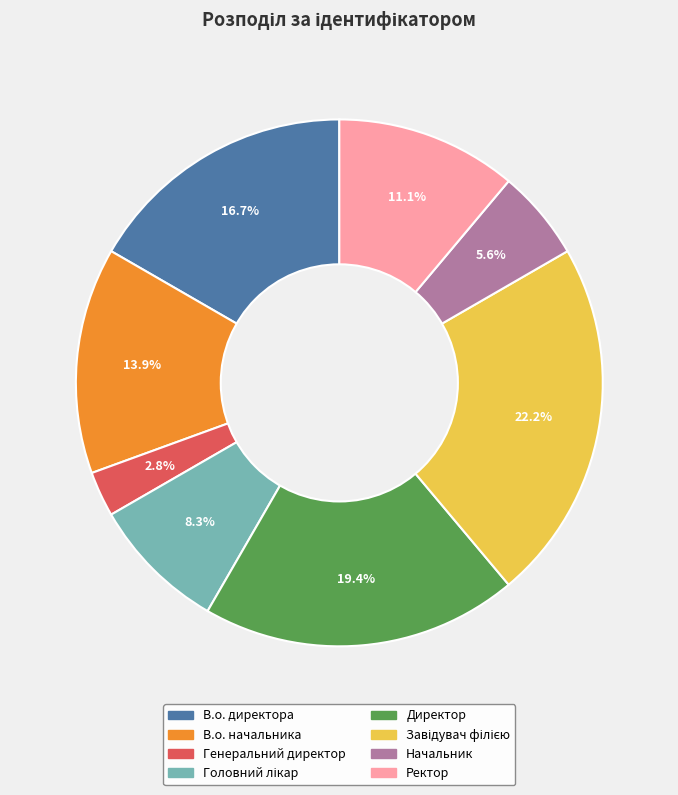

Approximately how many times larger is the value at Генеральний директор compared to В.о. директора?

0.2